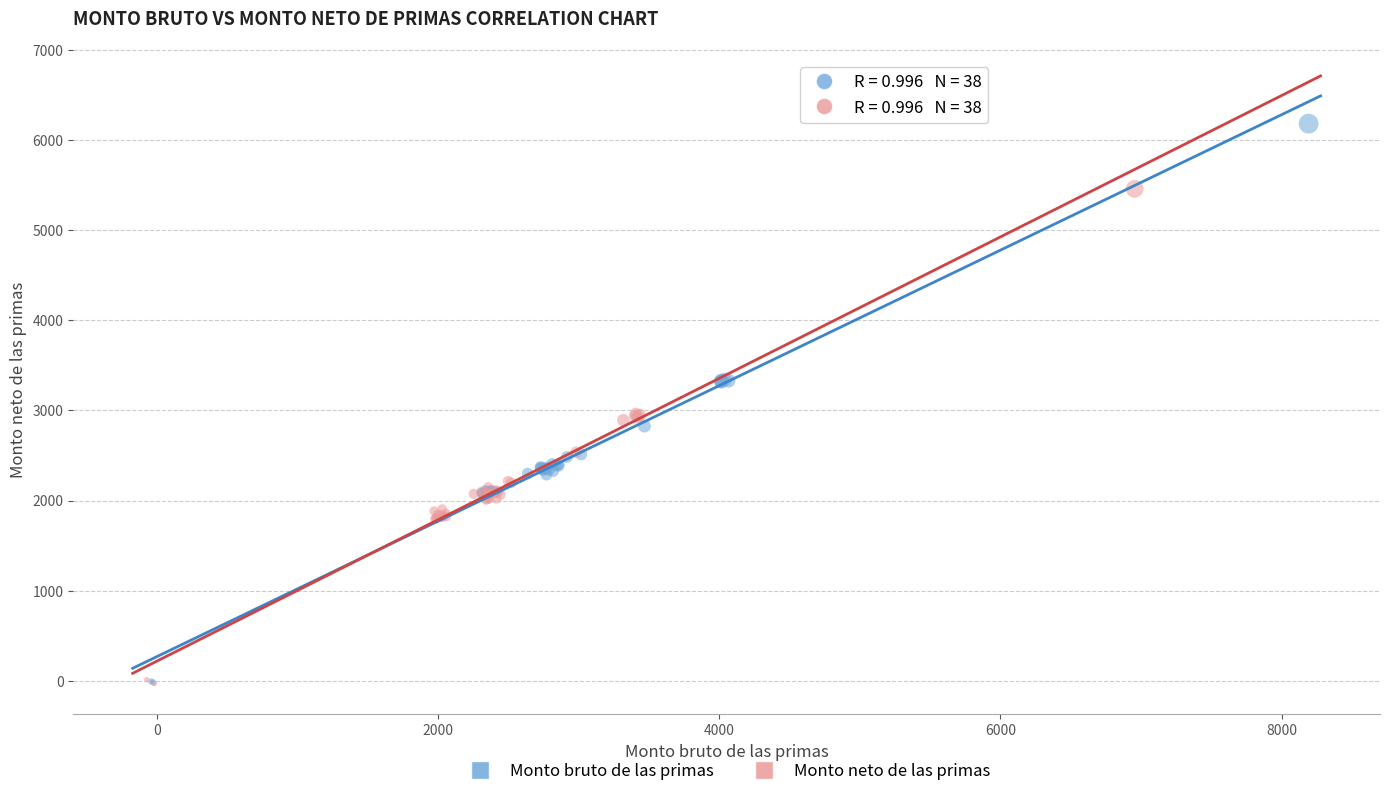

Which series reaches the maximum Y coordinate?

Monto bruto de las primas